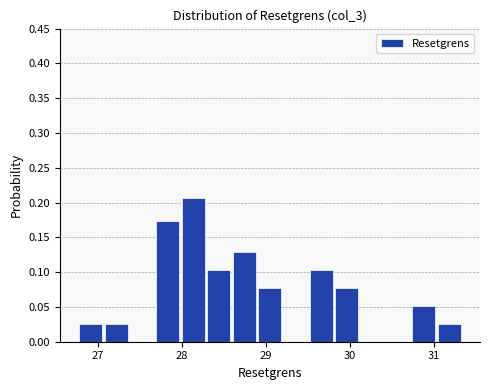

Around what value on the x-axis is the tallest bar? Give the approximate position of its centre, as read against the axis.

28.1